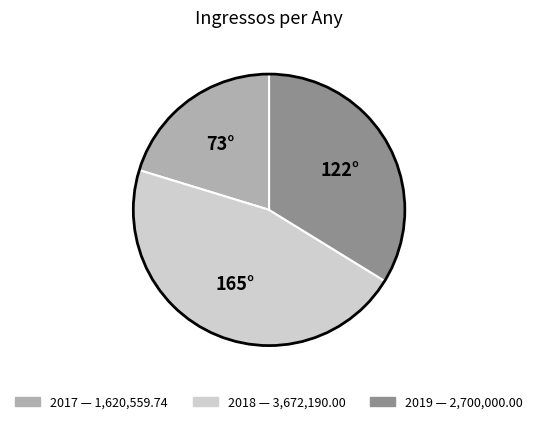

Rank the categories by value from lowest to highest.

2017, 2019, 2018